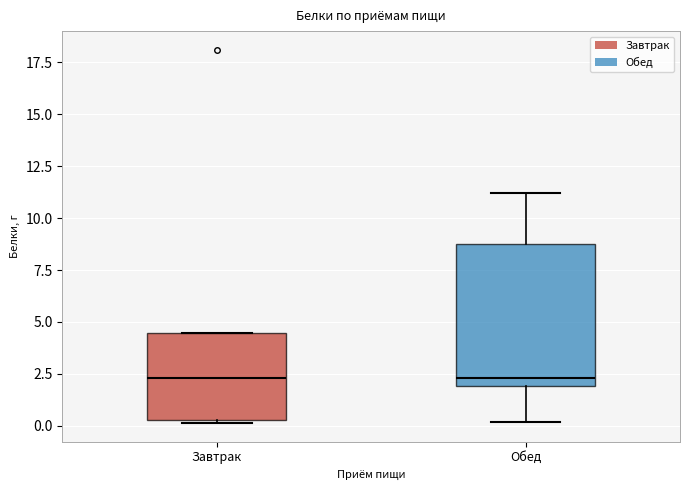

Reading left to right, transcribe this box plot: for each box, give where its median line is, the range the box spans, and where its two whiskers end, as read against the y-axis. The values are not printed on the chart, so give them approximately, as read against the axis.

Завтрак: median 2.5, box 0.5 to 4.5, whiskers 0.0 to 4.5
Обед: median 2.5, box 2.0 to 9.0, whiskers 0.0 to 11.0